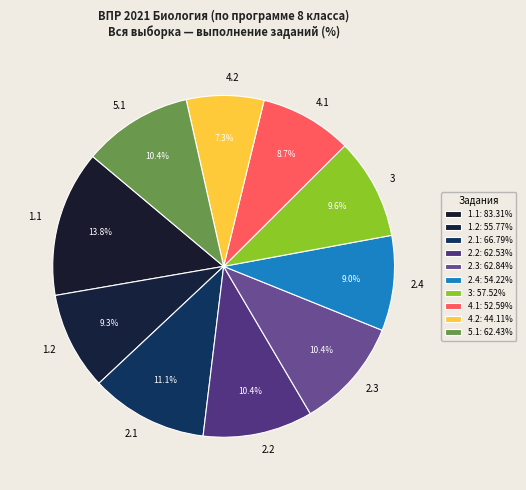

Does any single category account for the majority?

No